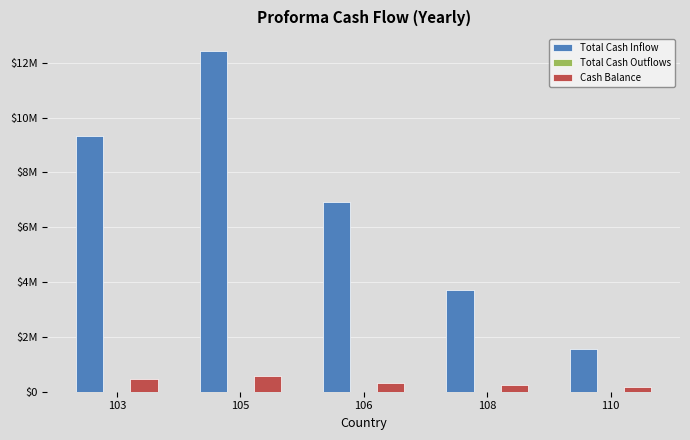

Are the bars grouped side by side (vs. stacked)?

Yes